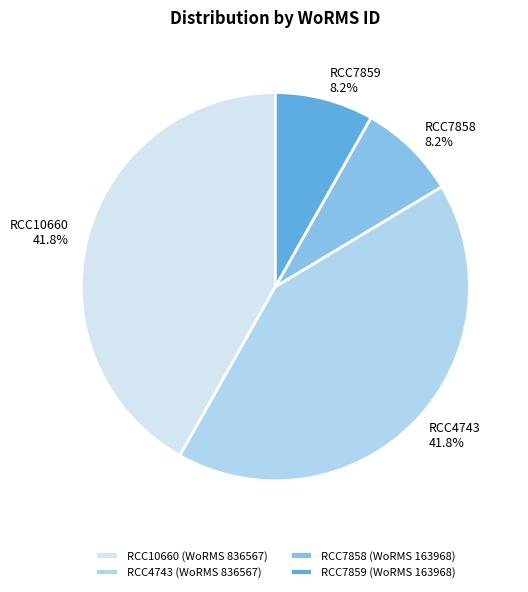

To the nearest percent, what is the difference between the largest and smallest slice percentages?

34%